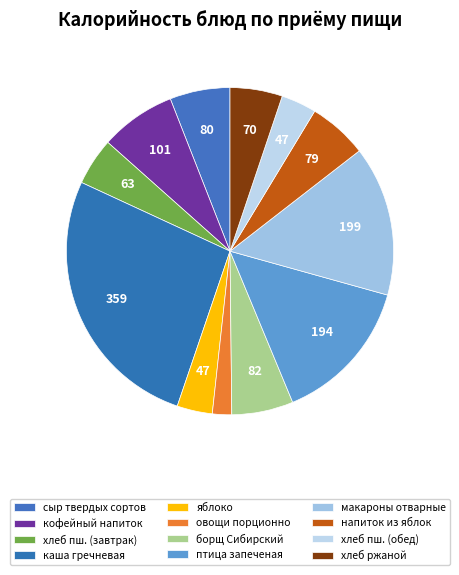

How many segments does this pie chart have?

12